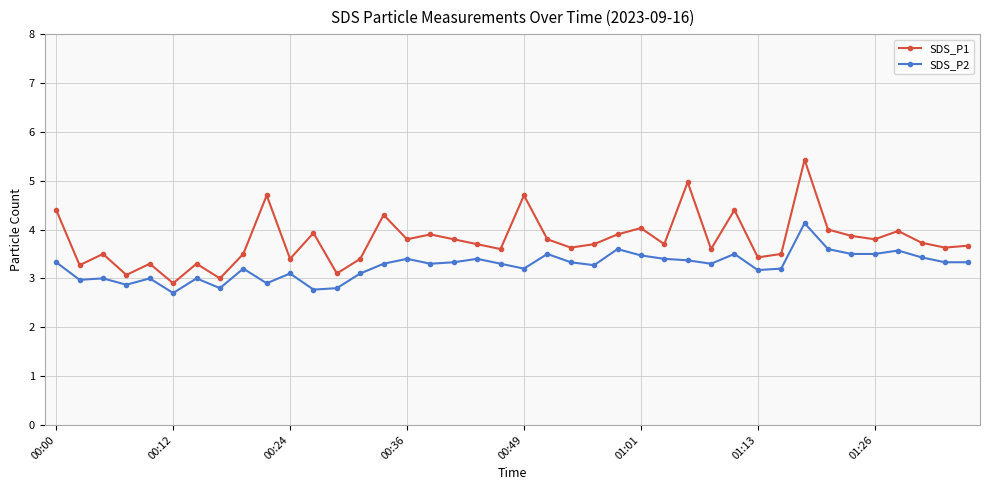

True or false: SDS_P1 and SDS_P2 cross at least once.

False